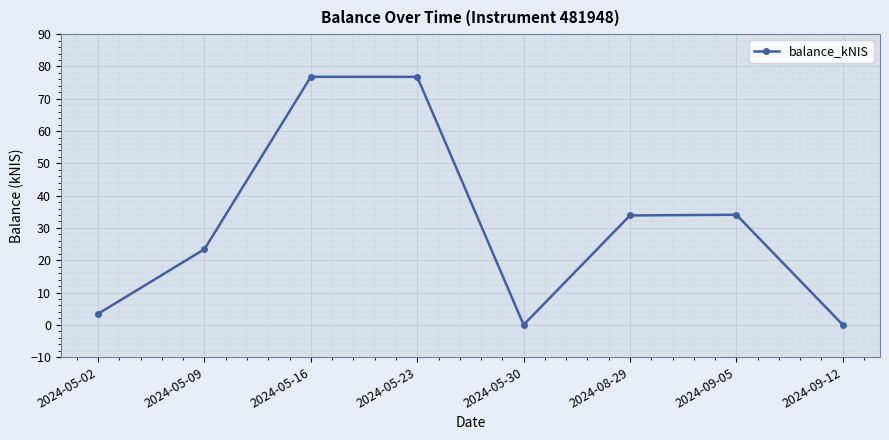

What is the difference between the second highest and minimum values?

76.8